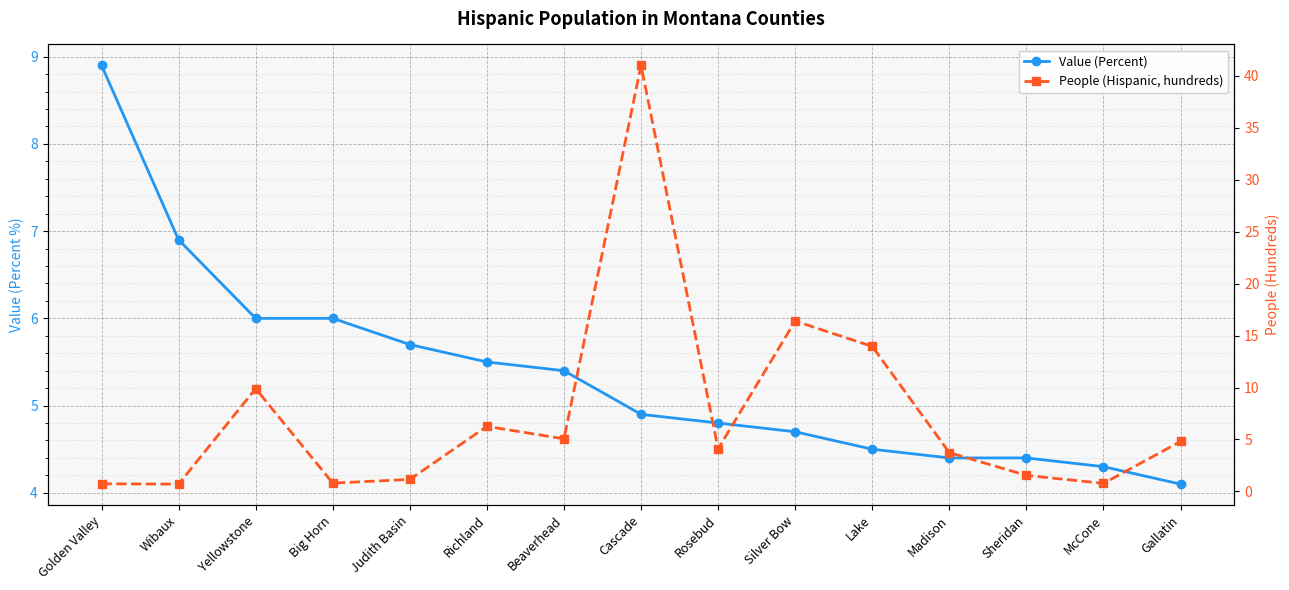

What are all the series names shown in the legend?

Value (Percent), People (Hispanic, hundreds)